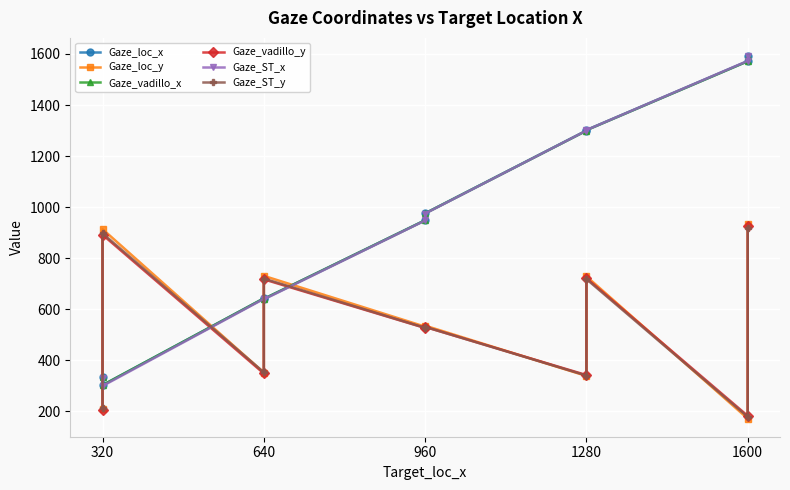

What is the value of the Gaze_ST_y point at the 4th from the left?

353.2